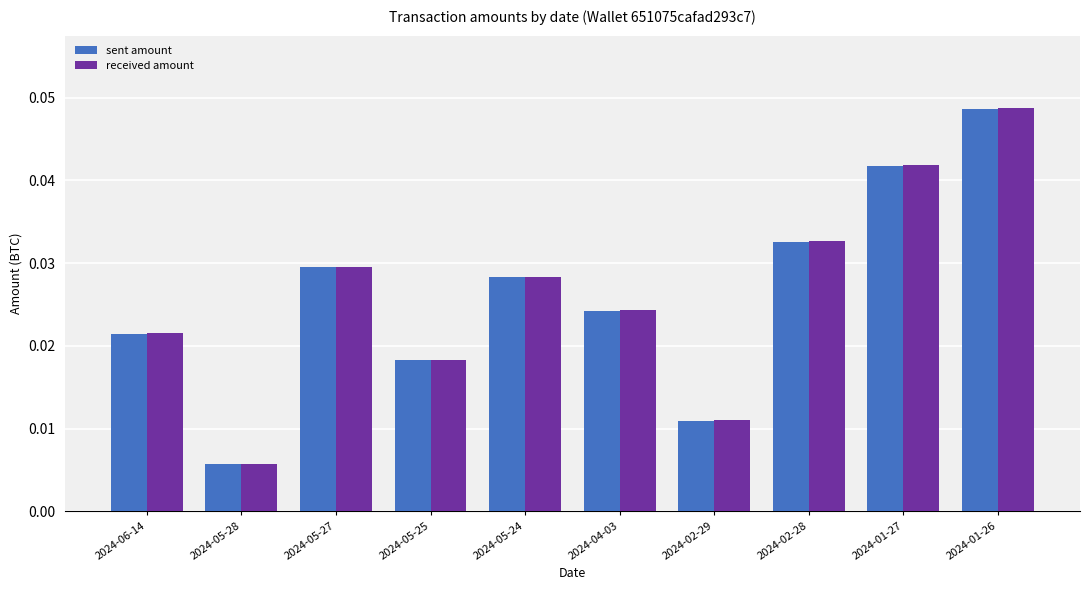

What is the sum of all received amount values?

0.3